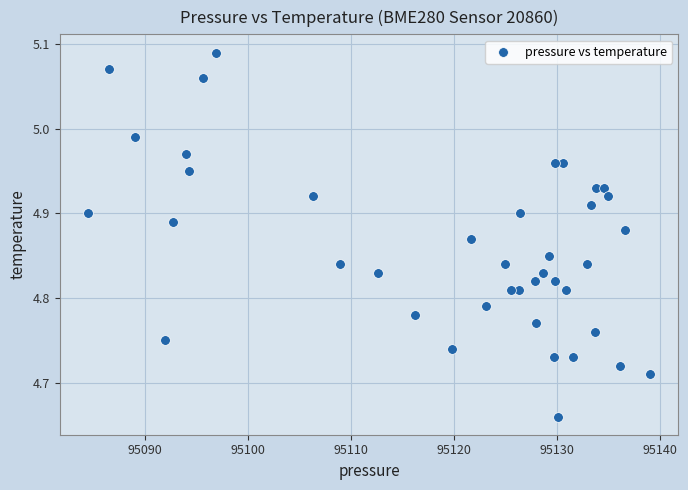

What is the range of X values (max minus min)?

54.6